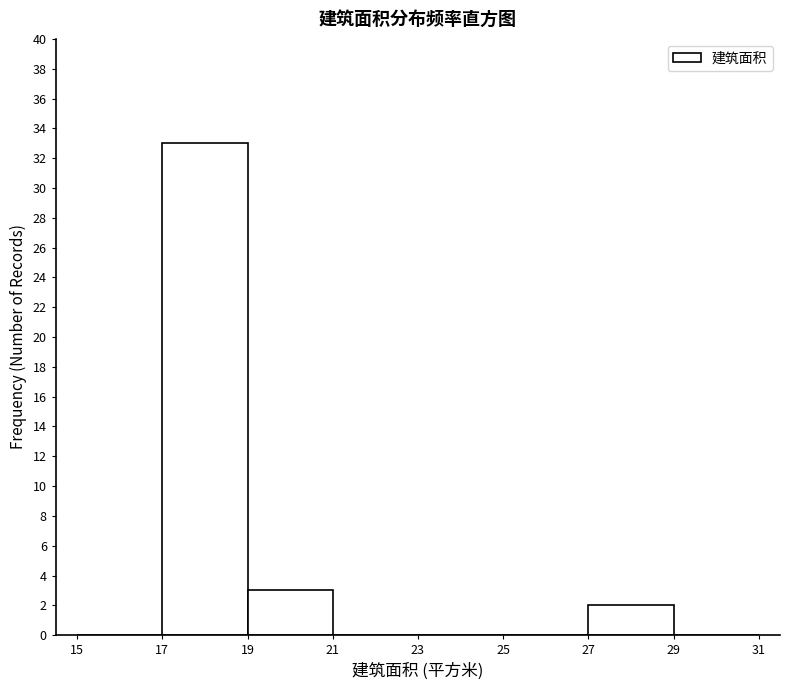

Reading left to right, transcribe this chart: for each bar, give the range it covers on the x-axis and its height. The values are not printed on the chart, so give them approximately, as read against the axis.

15 to 17: 0
17 to 19: 33
19 to 21: 3
21 to 23: 0
23 to 25: 0
25 to 27: 0
27 to 29: 2
29 to 31: 0